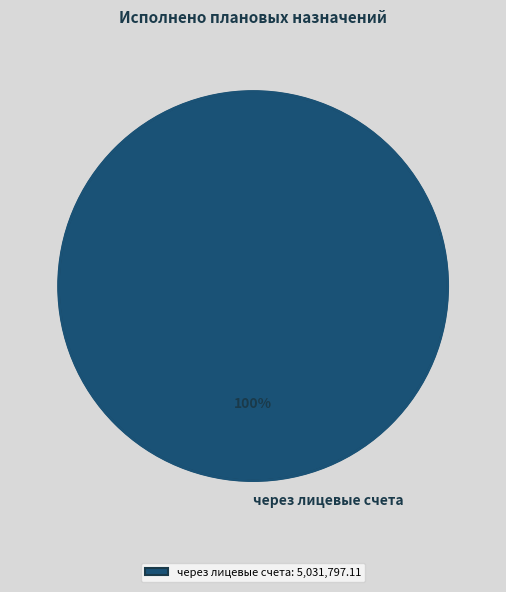

Does через лицевые счета account for over 50% of the chart?

Yes